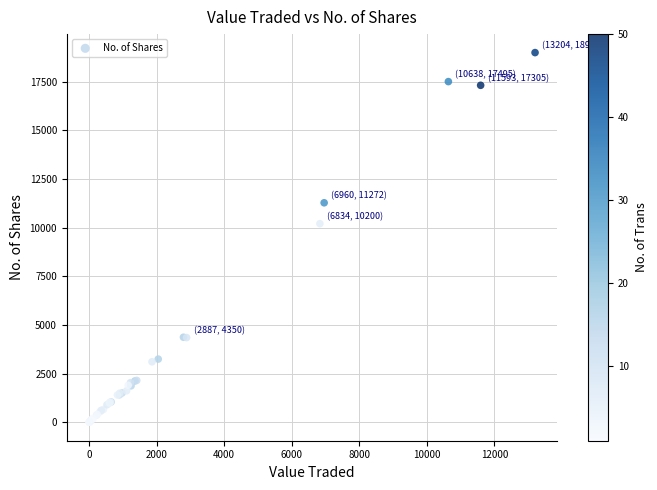

What Y value in the scatter plot is closest to 9493?

10200